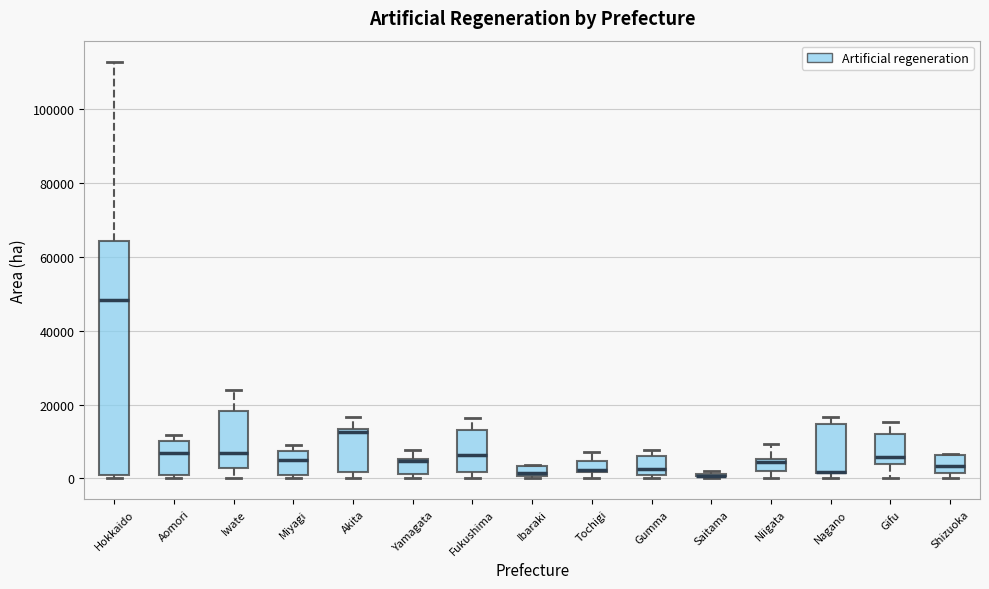

Comparing the boxes themselves (not the whiskers), which one is the tallest?

Hokkaido